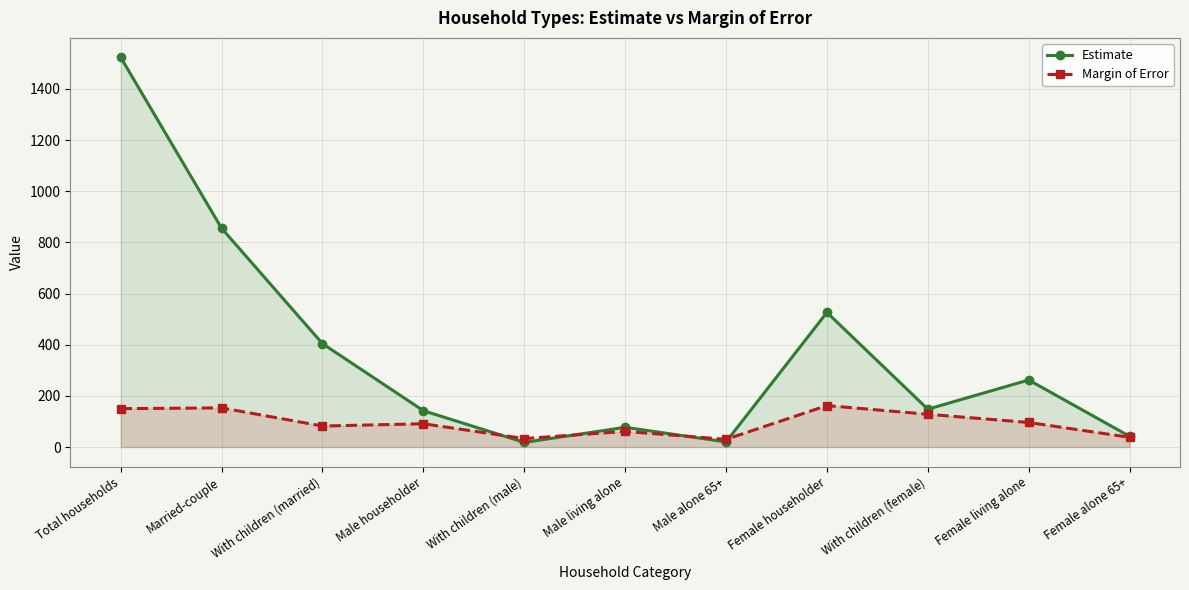

Is it true that Margin of Error equals 33 at With children (male)?

True